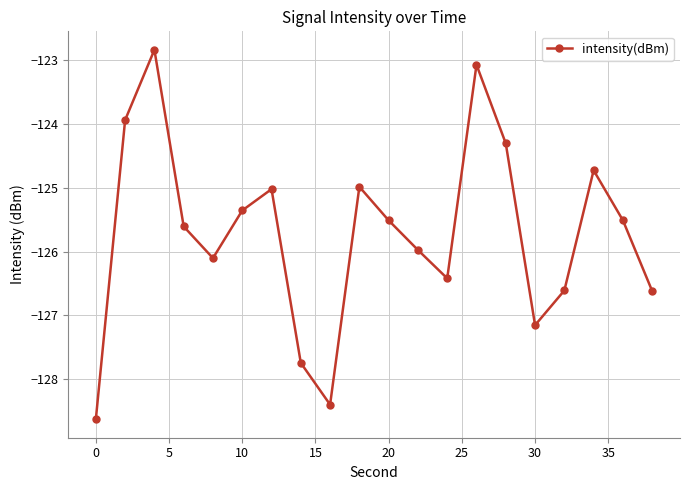

What is the value of the 20th point from the left?

-126.6